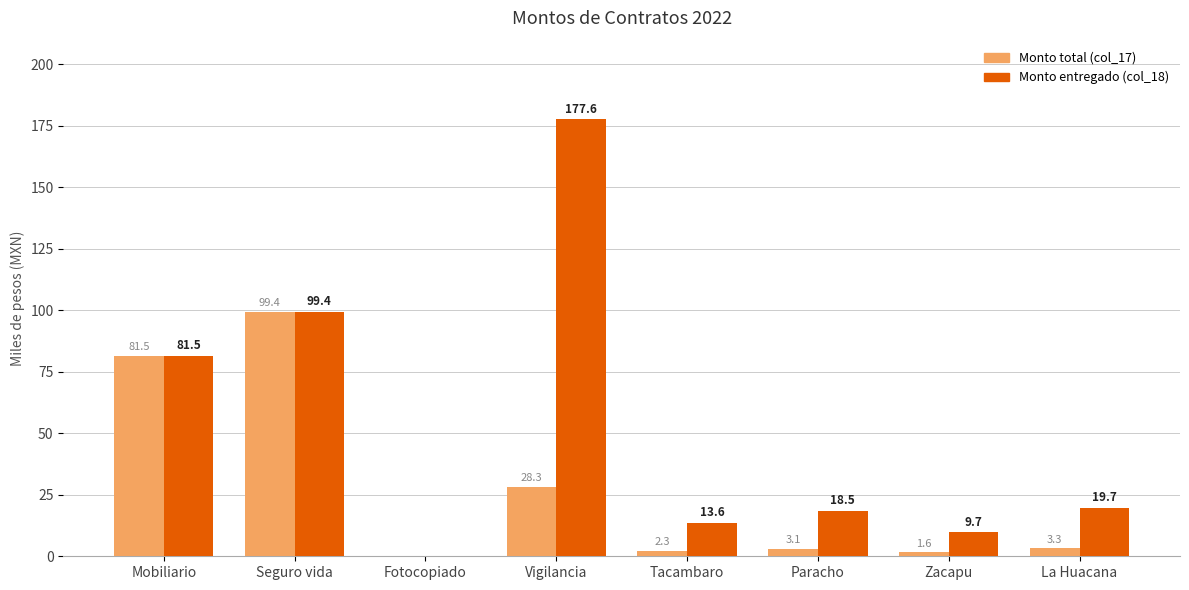

What is the maximum value for Monto total (col_17)?

99.4